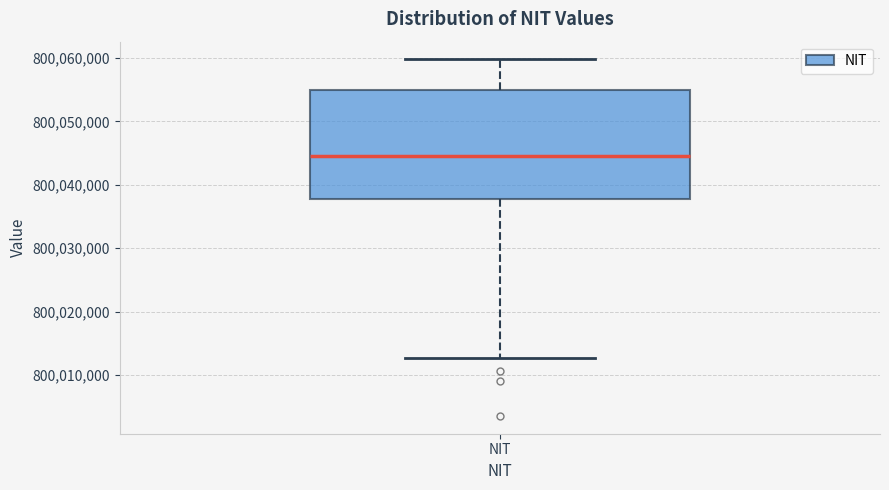

Read this box plot against the y-axis: the position of the median line, the range covered by the box, and the ends of both whiskers. The values are not printed on the chart, so give them approximately, as read against the axis.

median 800044000, box 800038000 to 800055000, whiskers 800013000 to 800060000